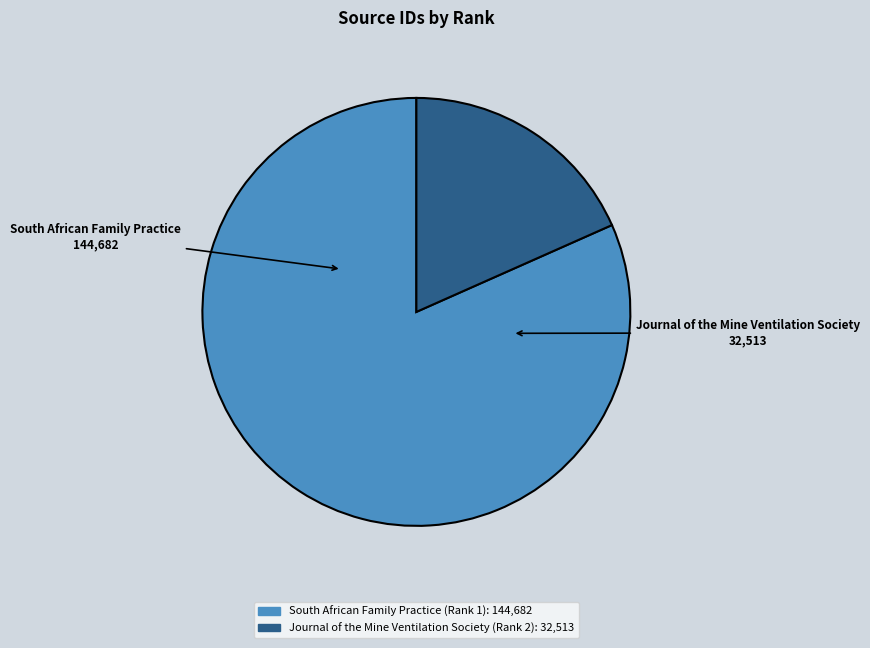

Is the sum of South African Family Practice (Rank 1) and Journal of the Mine Ventilation Society (Rank 2) greater than half?

Yes